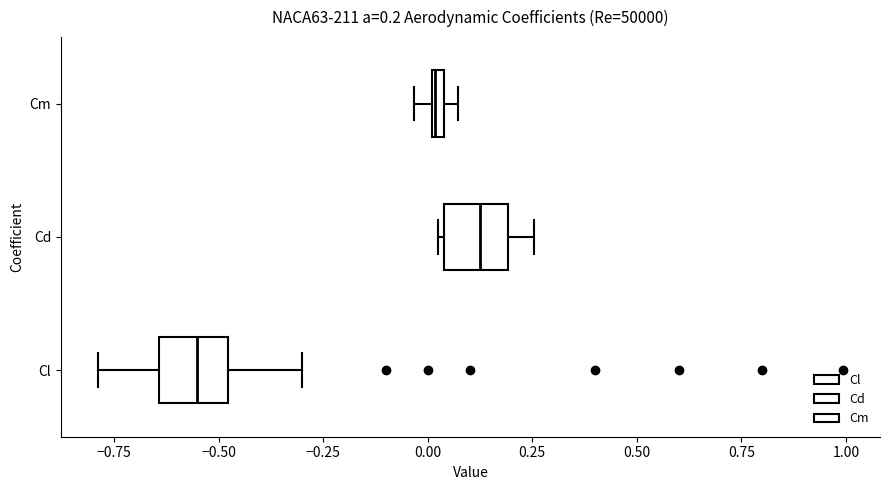

Which box has the furthest to the left median line?

Cl